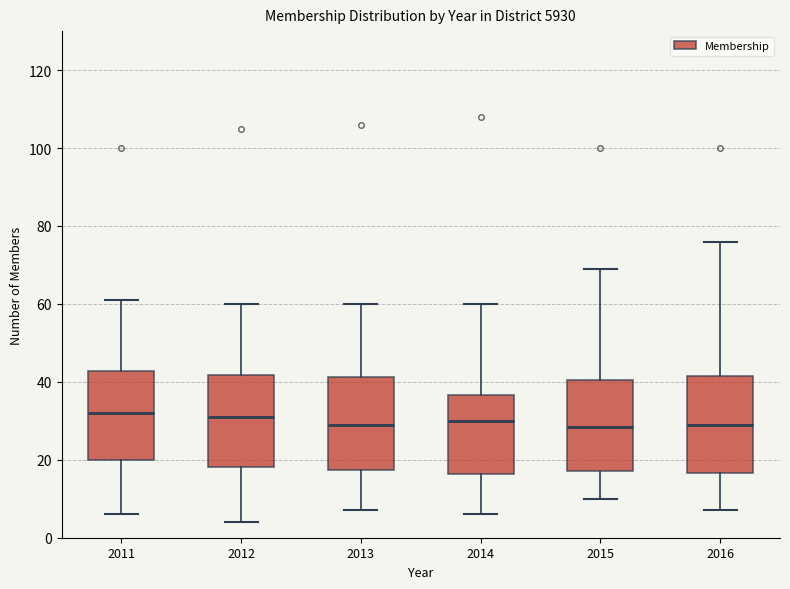

Where does the median line of the box at x = 2015 sit on the y-axis? The values are not printed on the chart, so give them approximately, as read against the axis.

28